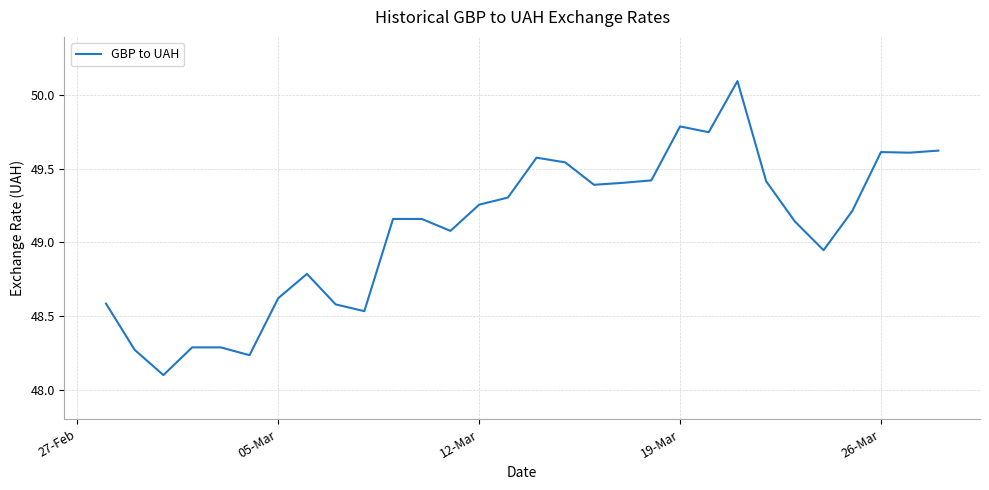

Is this an area chart (filled region under the line)?

No